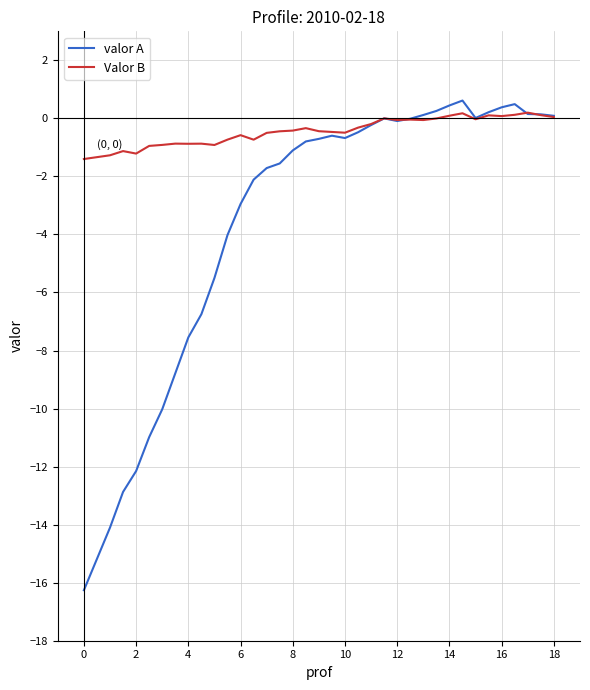

What is the smallest value displayed?

-16.3